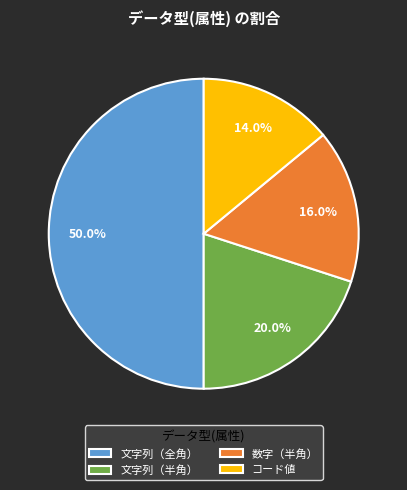

Rank the categories by value from lowest to highest.

コード値, 数字（半角）, 文字列（半角）, 文字列（全角）